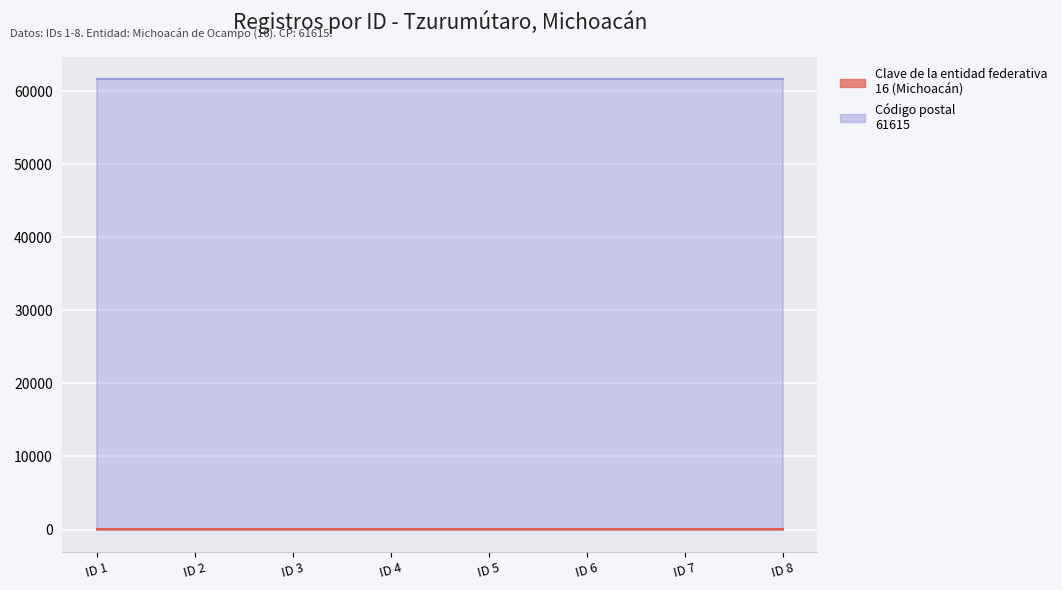

At which label is Código postal closest to 61615?

ID 1